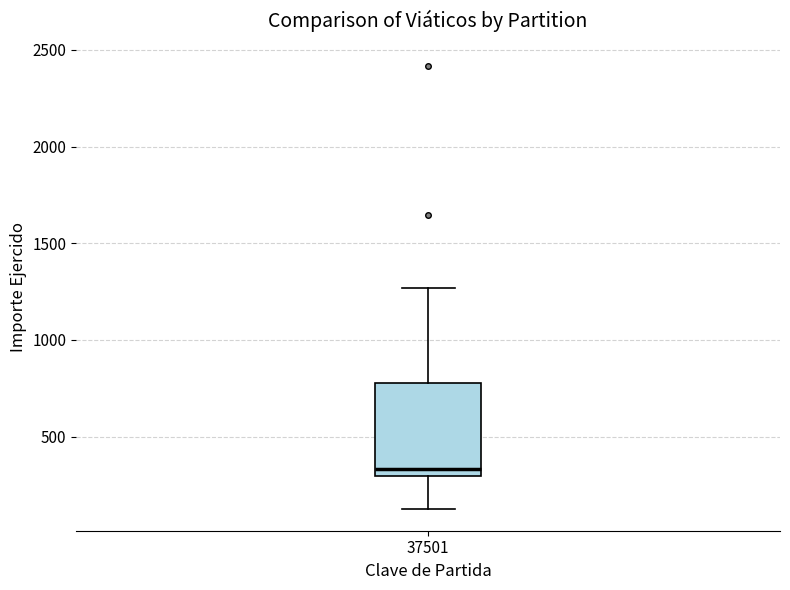

Read this box plot against the y-axis: the position of the median line, the range covered by the box, and the ends of both whiskers. The values are not printed on the chart, so give them approximately, as read against the axis.

median 350, box 300 to 800, whiskers 150 to 1250